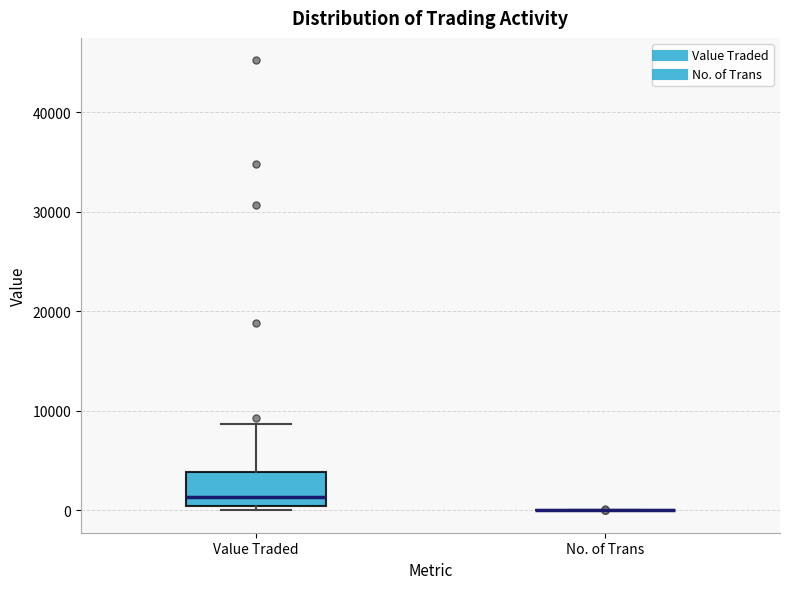

Reading left to right, read every box against the y-axis: the position of its median line, the range the box covers, and the ends of its whiskers. The values are not printed on the chart, so give them approximately, as read against the axis.

Value Traded: median 1000, box 0 to 4000, whiskers 0 (just below the box's lower edge) to 9000
No. of Trans: box collapsed to a line at 0, whiskers 0 to 0